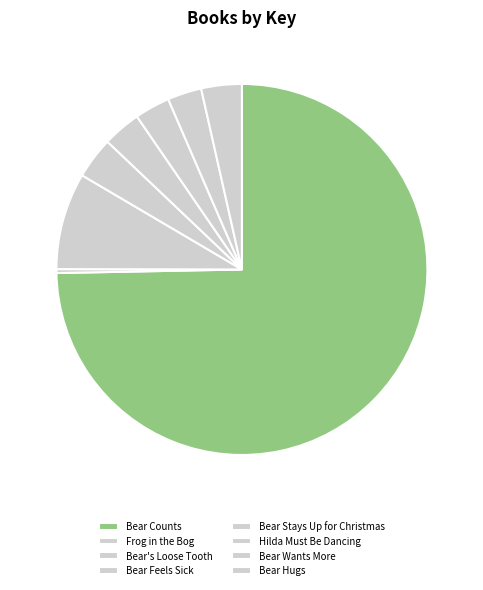

What is the majority slice?

Bear Counts